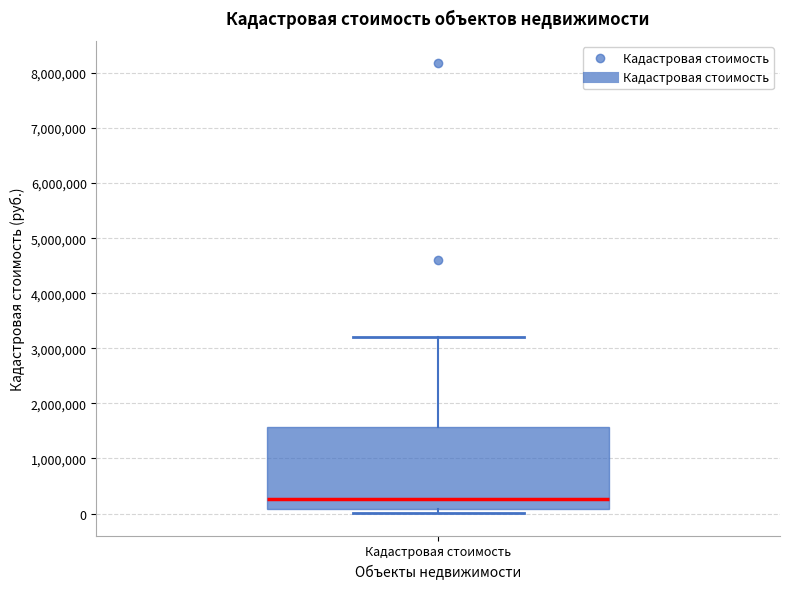

Where is the upper edge of the box for Кадастровая стоимость on the y-axis? The values are not printed on the chart, so give them approximately, as read against the axis.

1600000